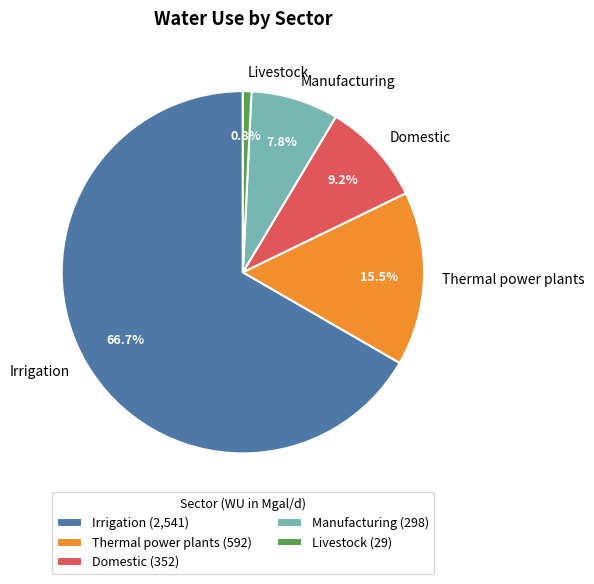

What is the majority slice?

Irrigation